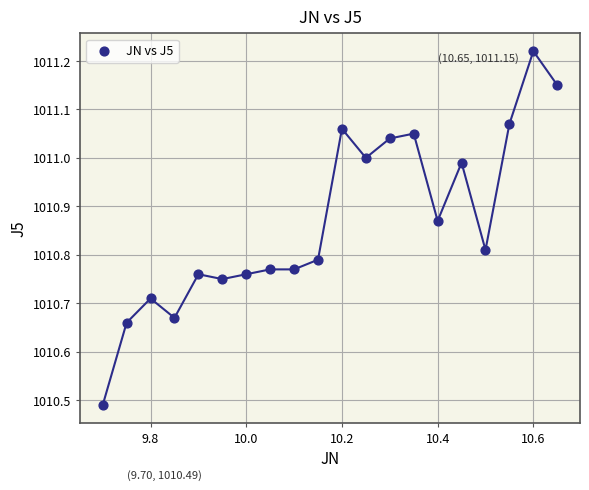

What is the range of Y values (max minus min)?

0.7